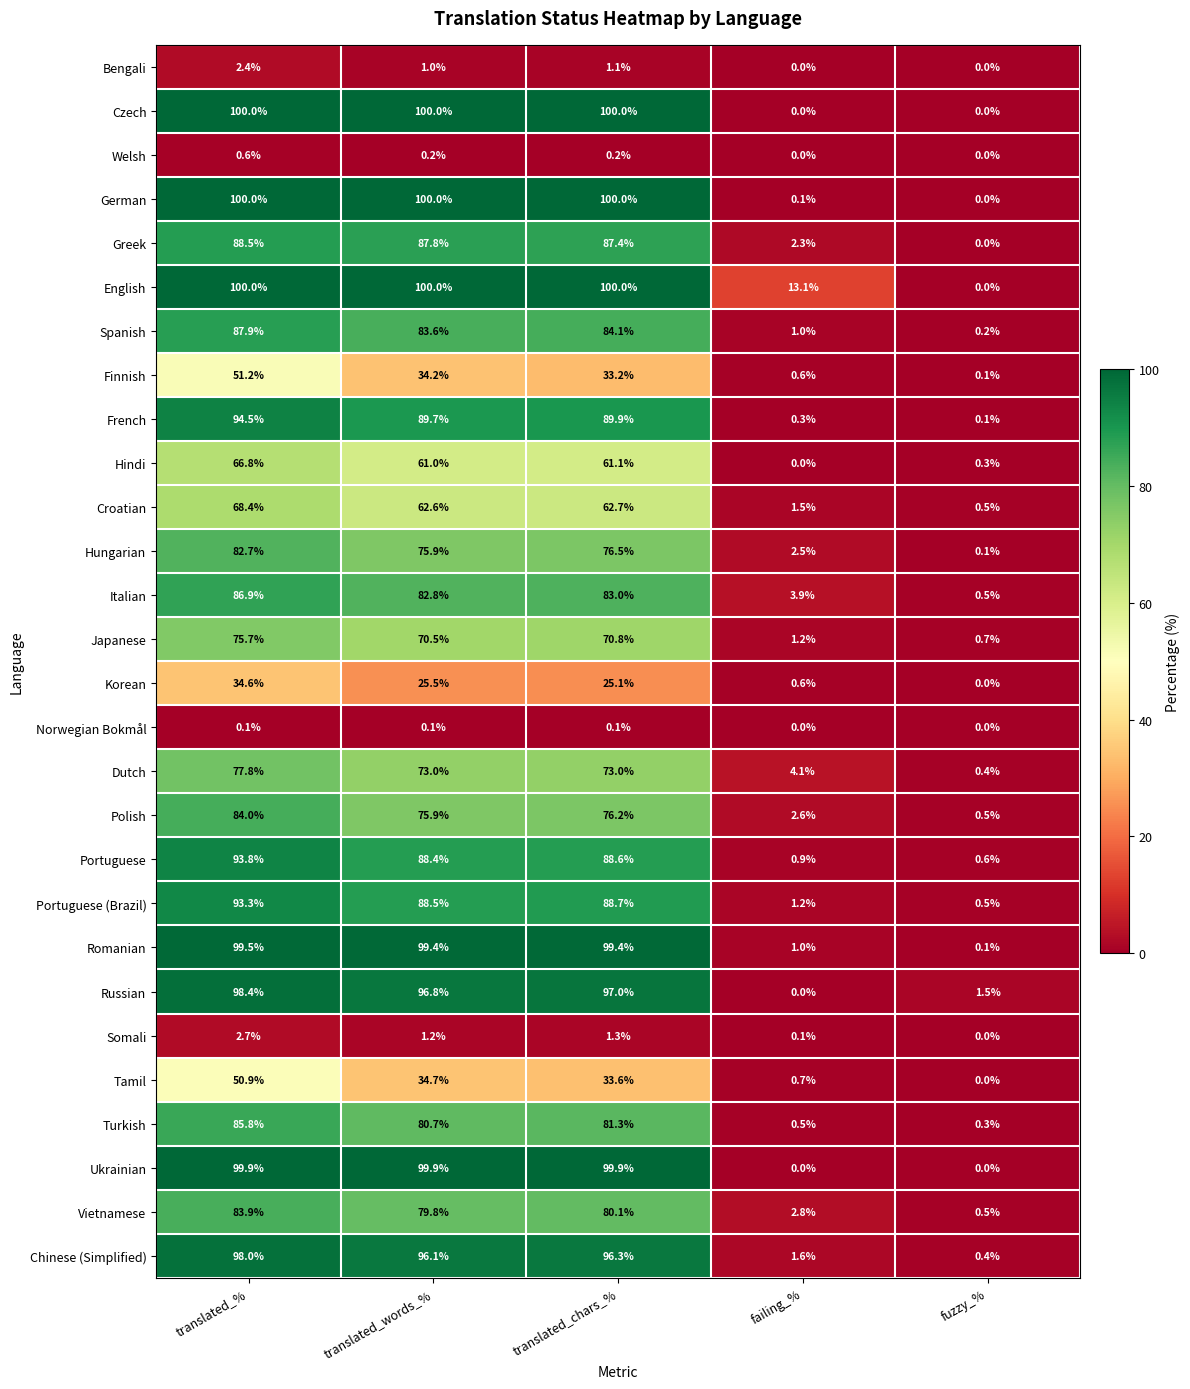

What is the difference between the highest and lowest values at translated_words_%?

99.9